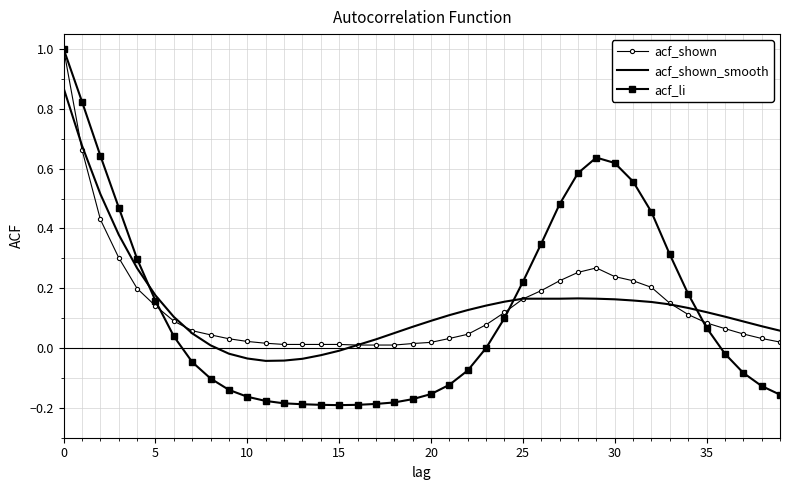

What is the maximum value shown in the chart?

1.0